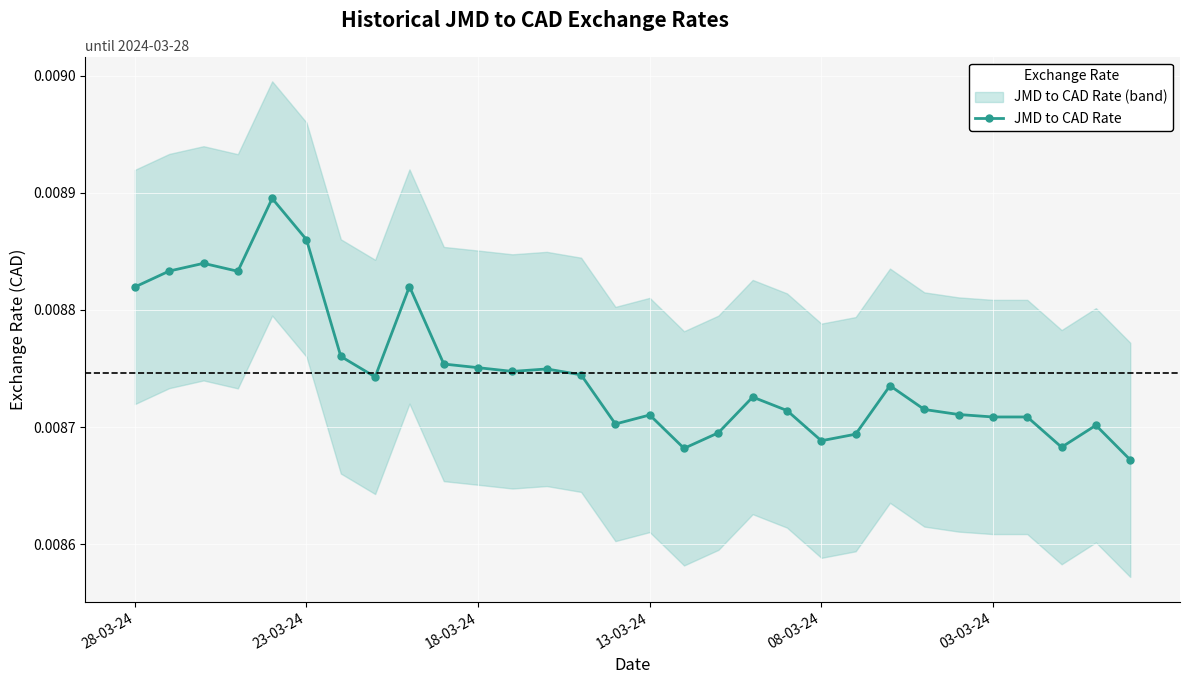

How many interior local valleys (lower than both neighbors) does the data have?

7